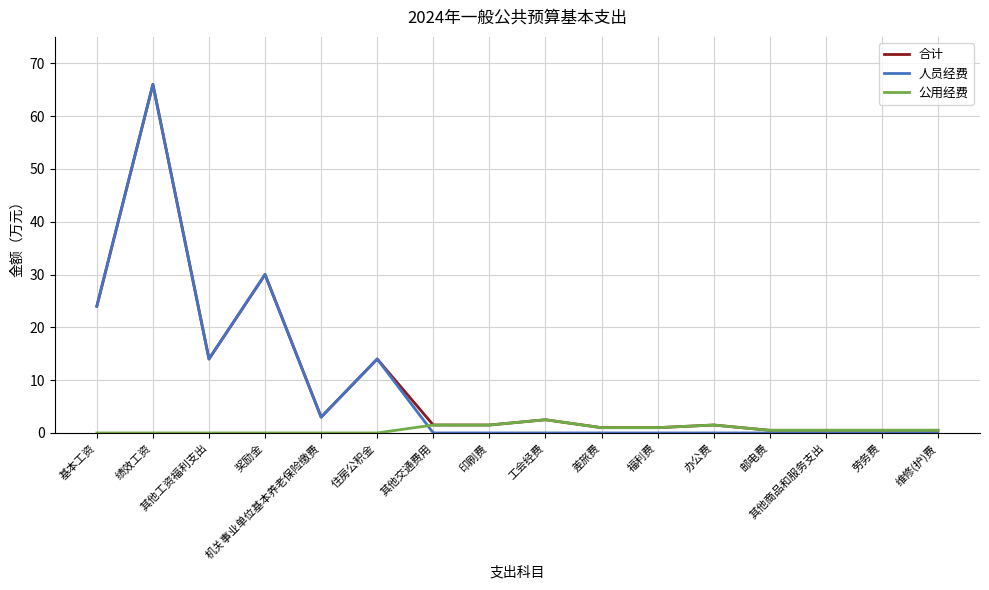

Which series has the largest range (max minus min)?

人员经费